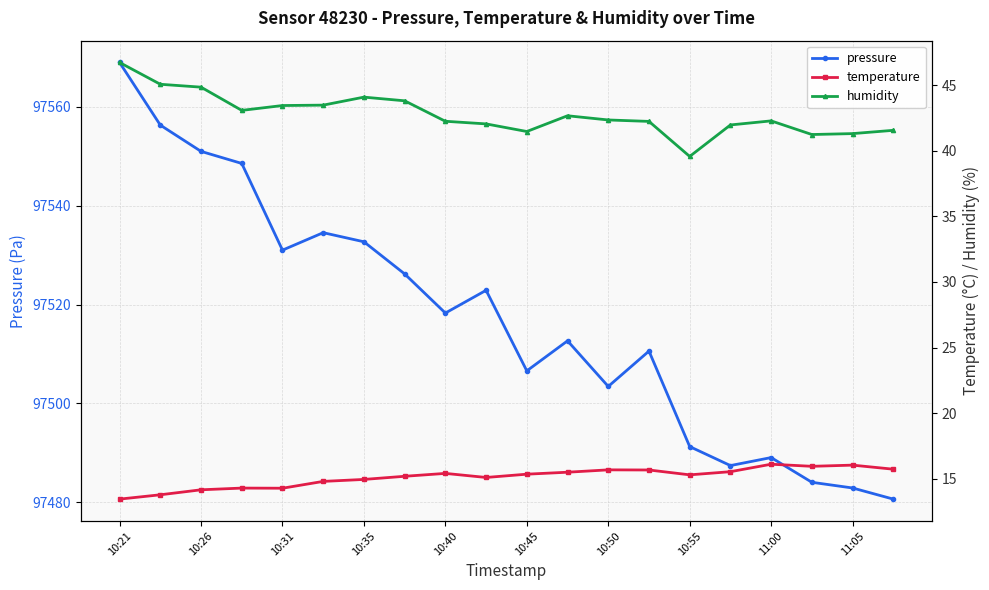

True or false: temperature has more than 1 interior local peaks.

True